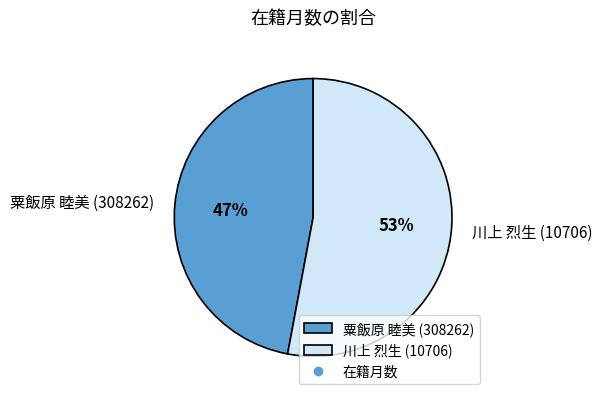

True or false: 粟飯原 睦美 (308262) accounts for 47% of the total.

True